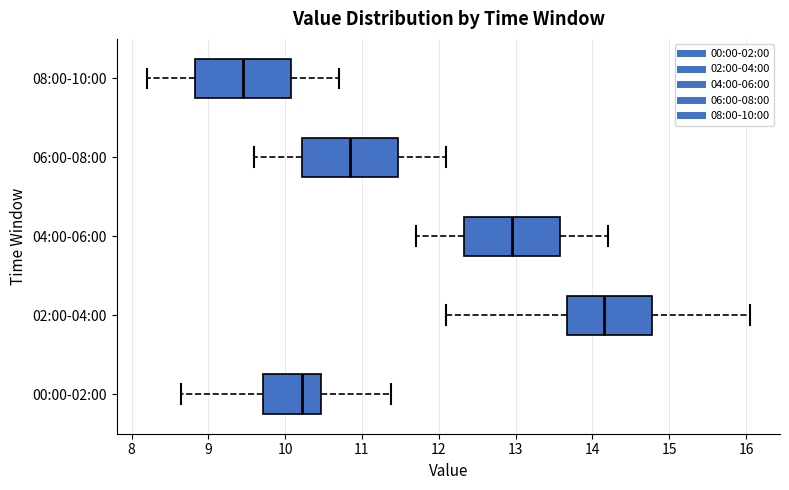

Which box has the furthest to the right median line?

02:00-04:00